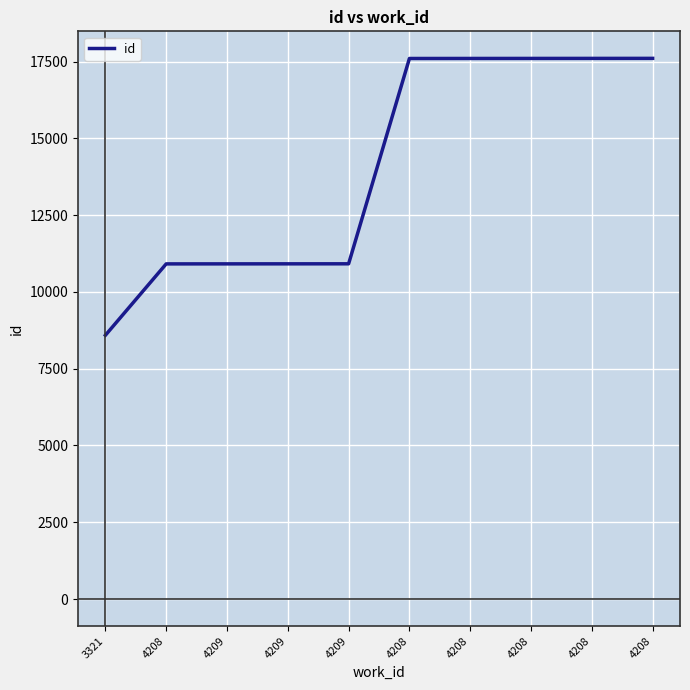

Is this an area chart (filled region under the line)?

No